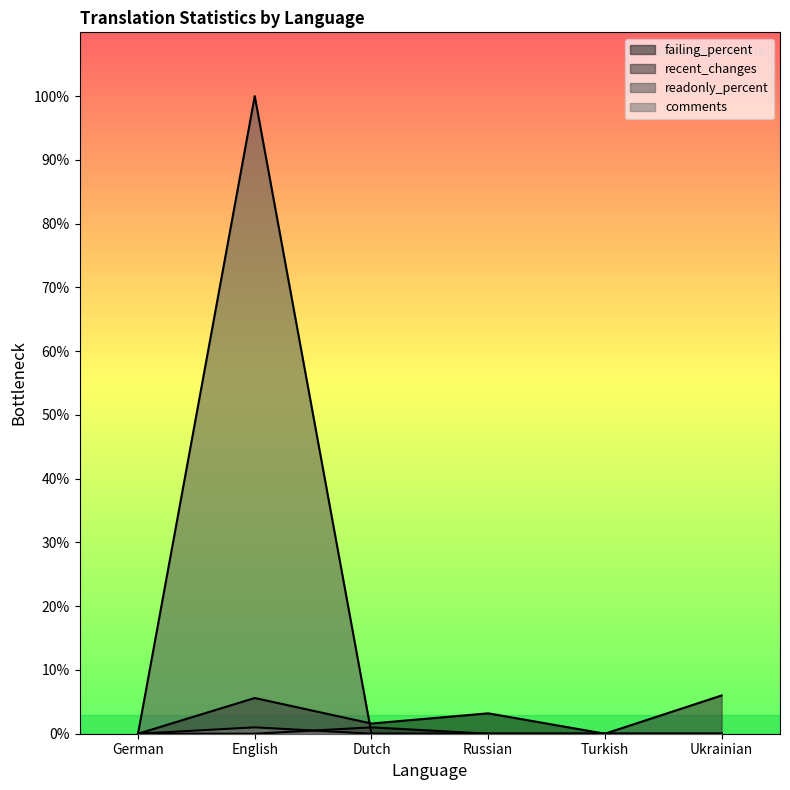

The value of failing at German is -2.2. True or false?

False